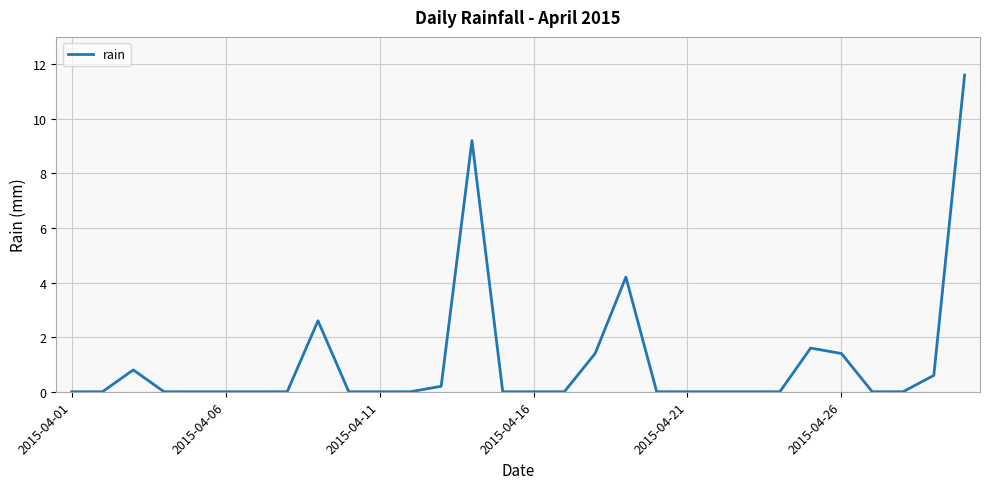

What is the average value?

1.1